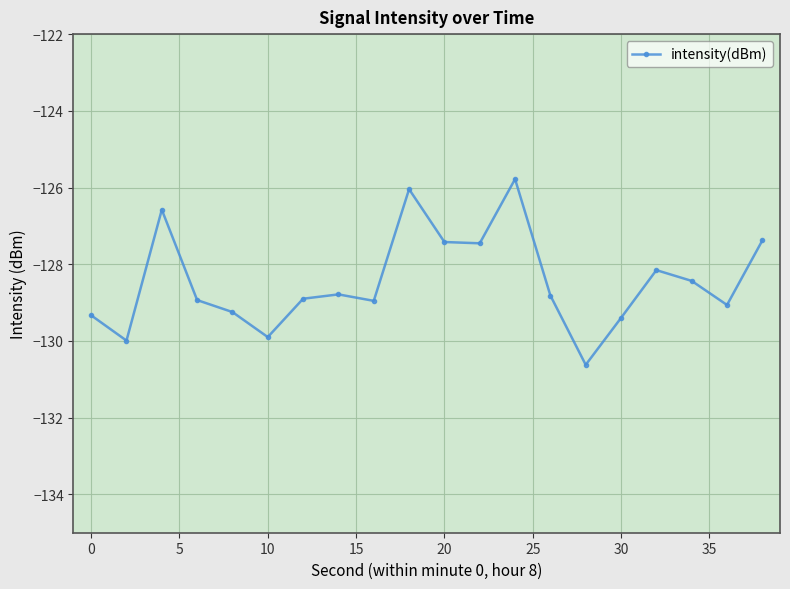

What is the difference between the maximum and minimum values?

4.8